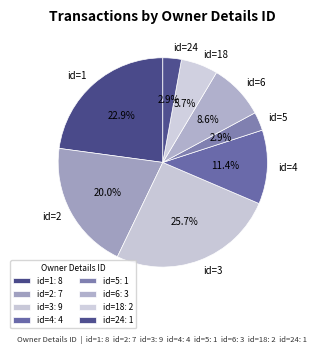

Which has a higher value, id=18 or id=24?

id=18